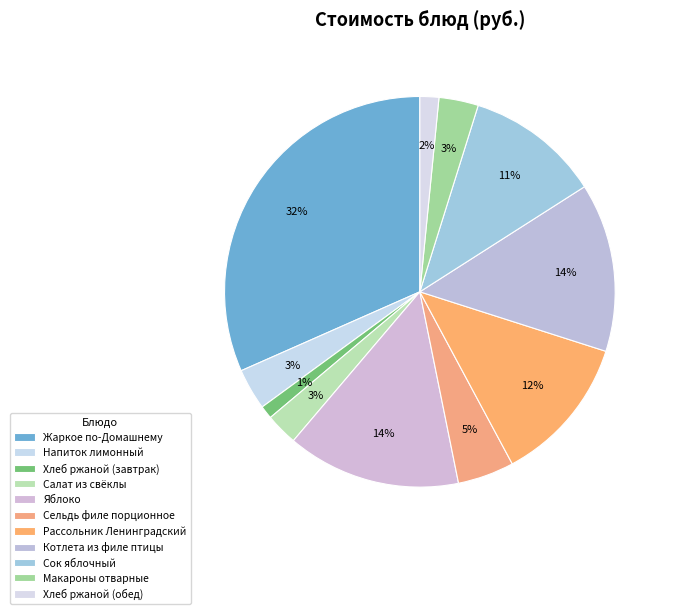

To the nearest percent, what percentage of the pie is Напиток лимонный?

3%